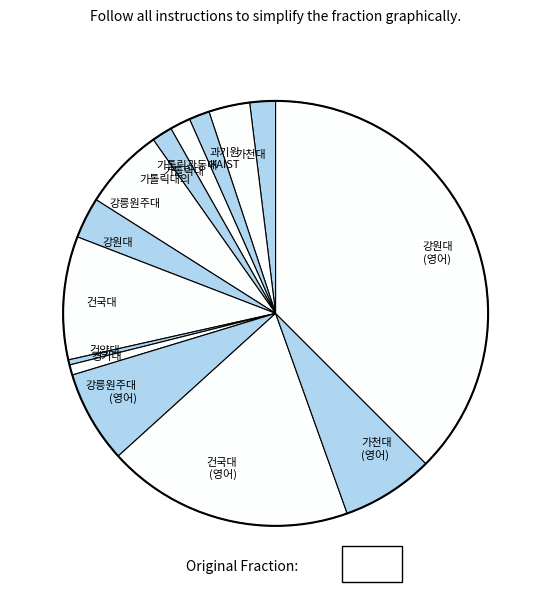

Which slice is the largest?

강원대 (영어)